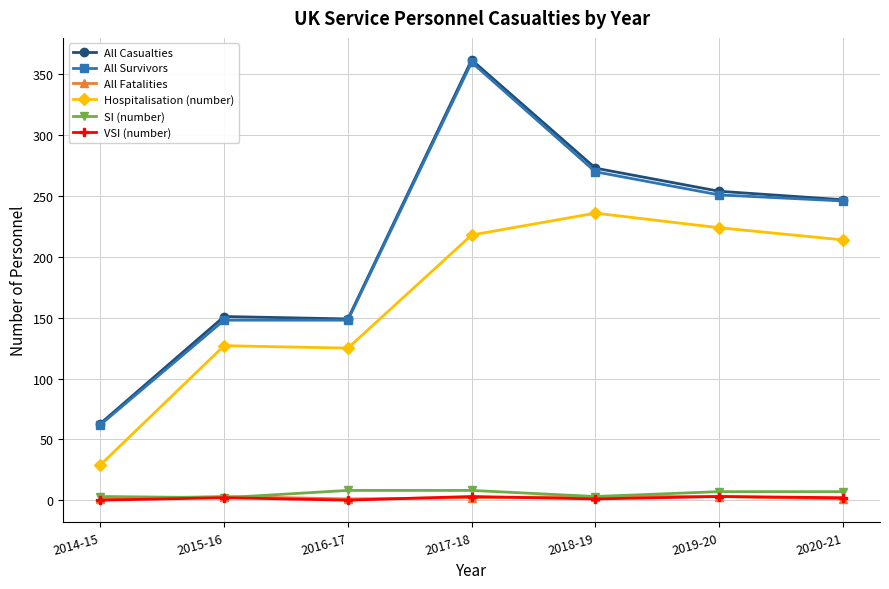

Where is All Casualties nearest to the value 212?

2020-21